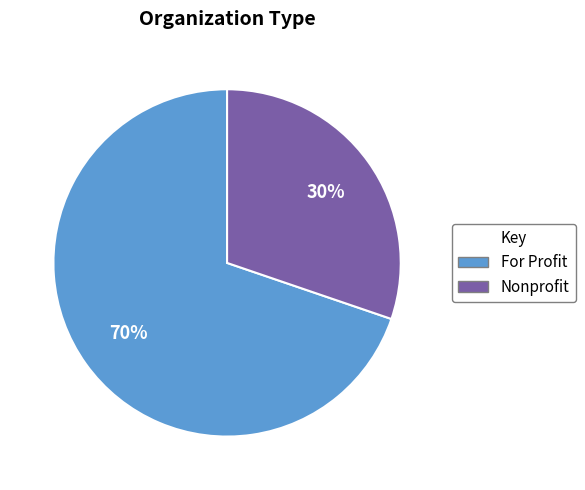

Rank the categories by value from lowest to highest.

Nonprofit, For Profit